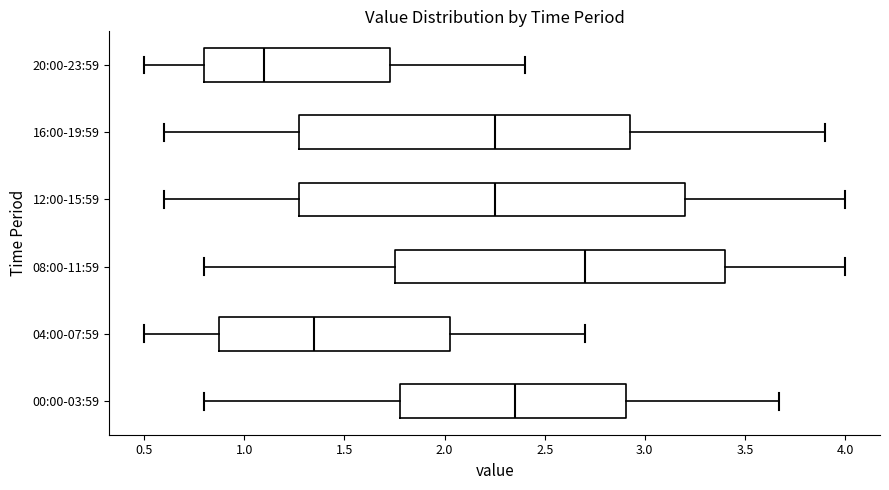

Comparing the boxes themselves (not the whiskers), which one is the widest?

12:00-15:59